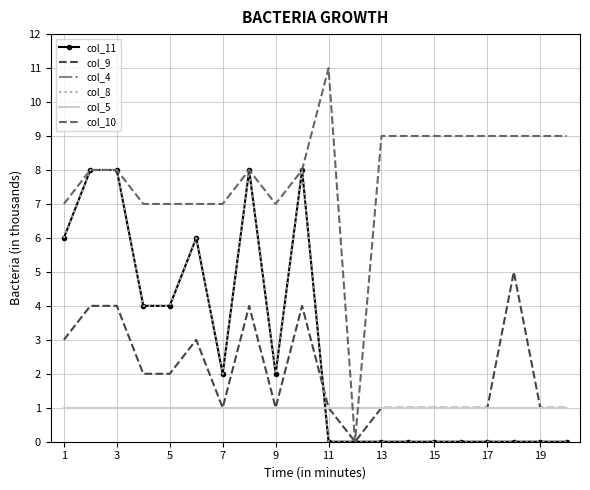

Between 18 and 11, which is larger?

11